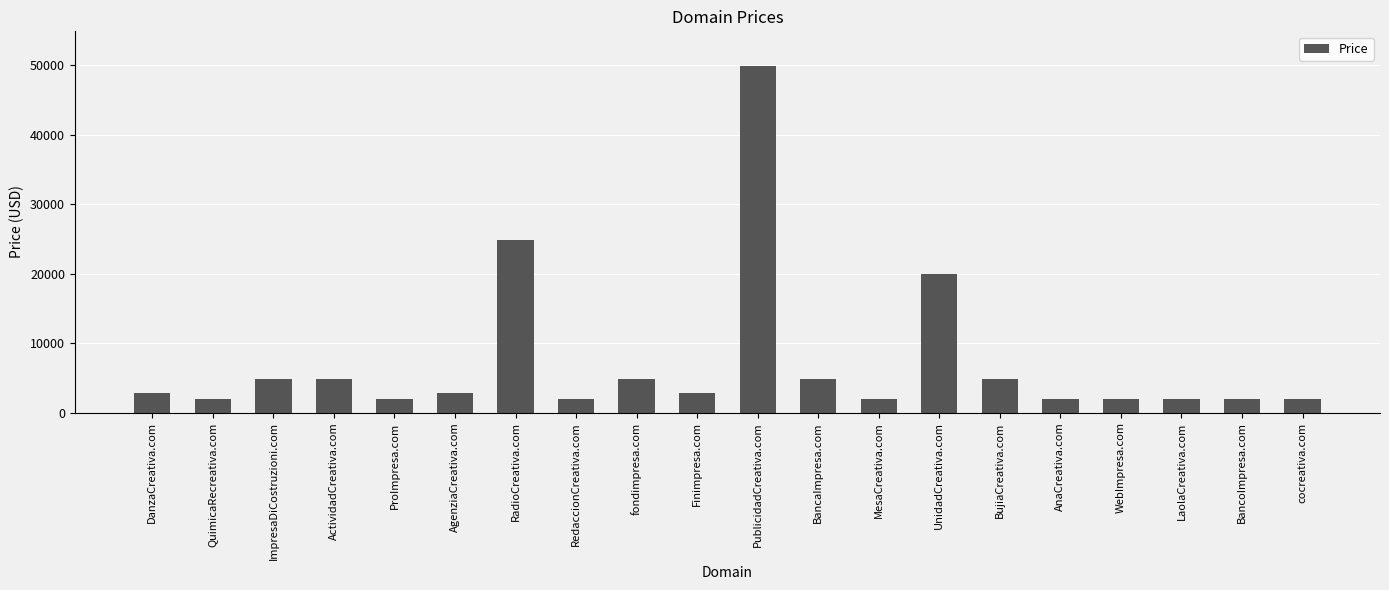

Between WebImpresa.com and RadioCreativa.com, which is larger?

RadioCreativa.com